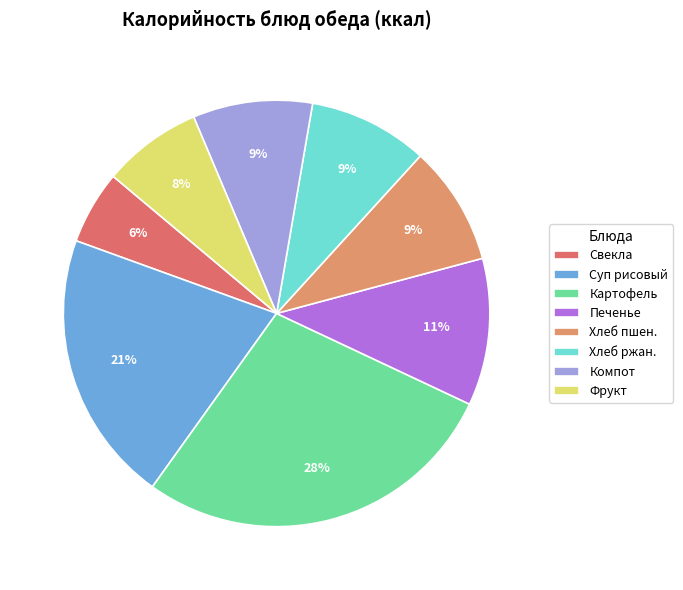

Between Хлеб ржан. and Суп рисовый, which is larger?

Суп рисовый